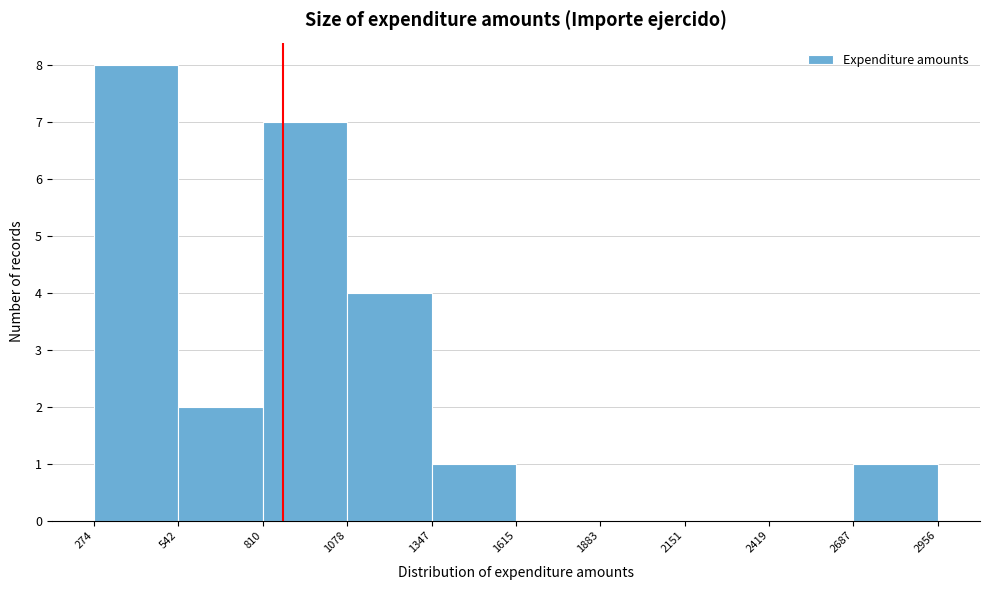

Reading left to right, list every bar in this chart as the range it spans on the x-axis followed by its height. The values are not printed on the chart, so give them approximately, as read against the axis.

274 to 542: 8
542 to 810: 2
810 to 1078: 7
1078 to 1347: 4
1347 to 1615: 1
1615 to 1883: 0
1883 to 2151: 0
2151 to 2419: 0
2419 to 2687: 0
2687 to 2956: 1